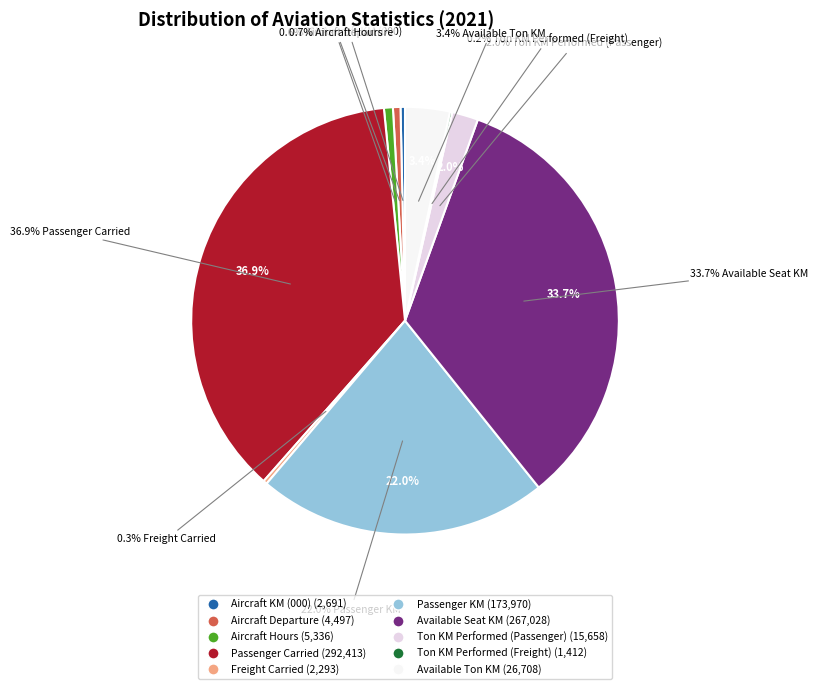

Does Aircraft Departure represent more than half of the total?

No